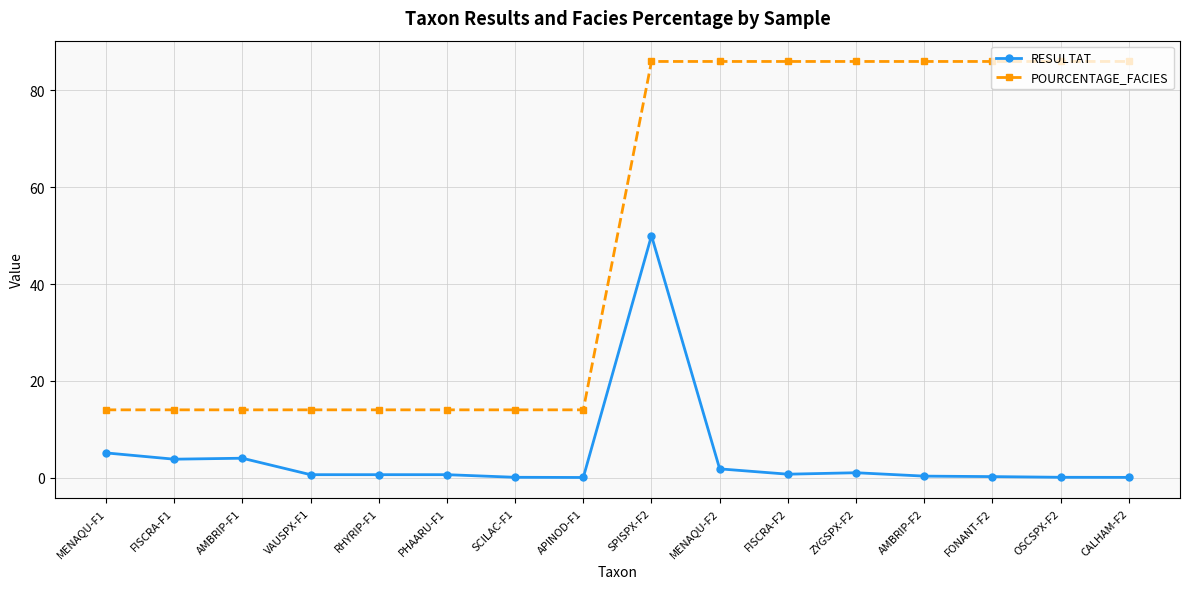

Which series changed the most between MENAQU-F1 and RHYRIP-F1?

RESULTAT